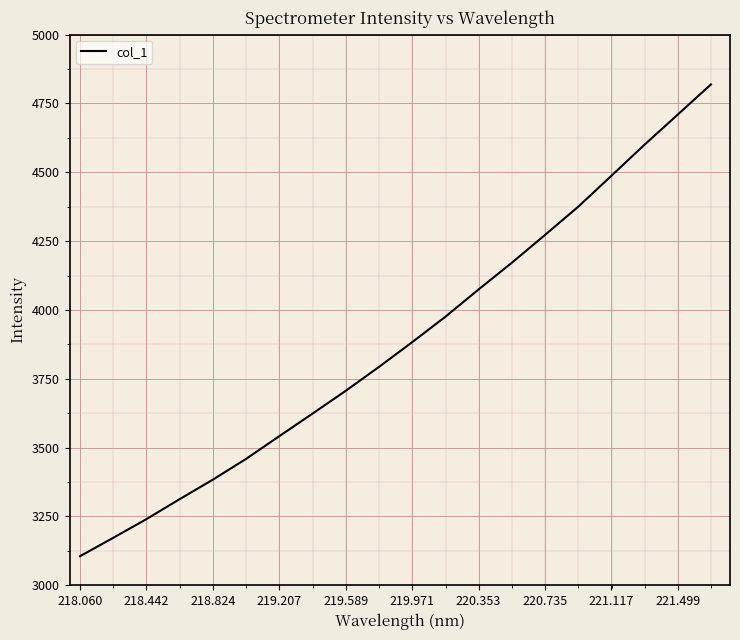

What is the difference between the maximum and minimum values?

1713.2